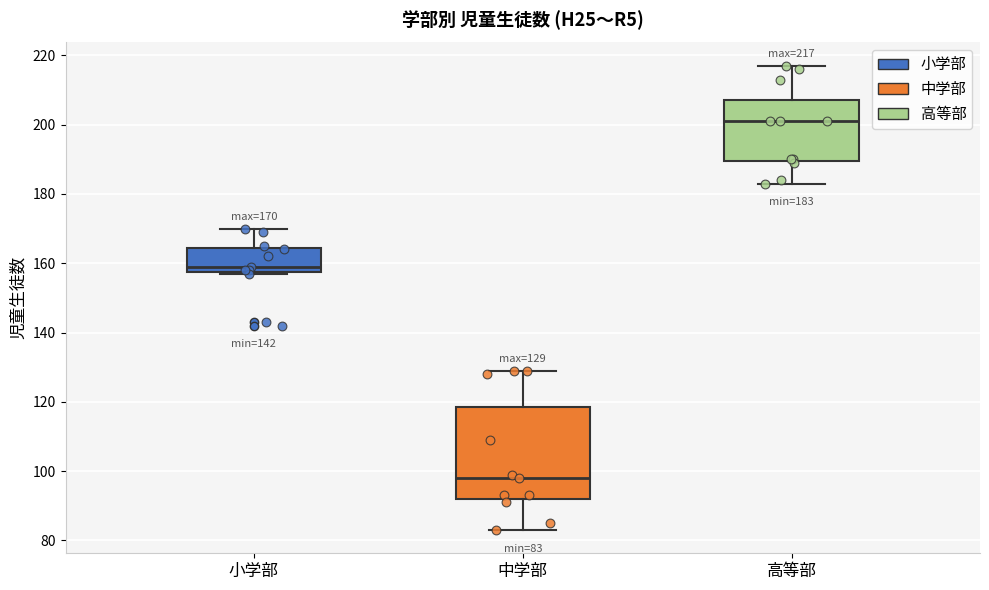

Comparing the boxes themselves (not the whiskers), which one is the tallest?

中学部